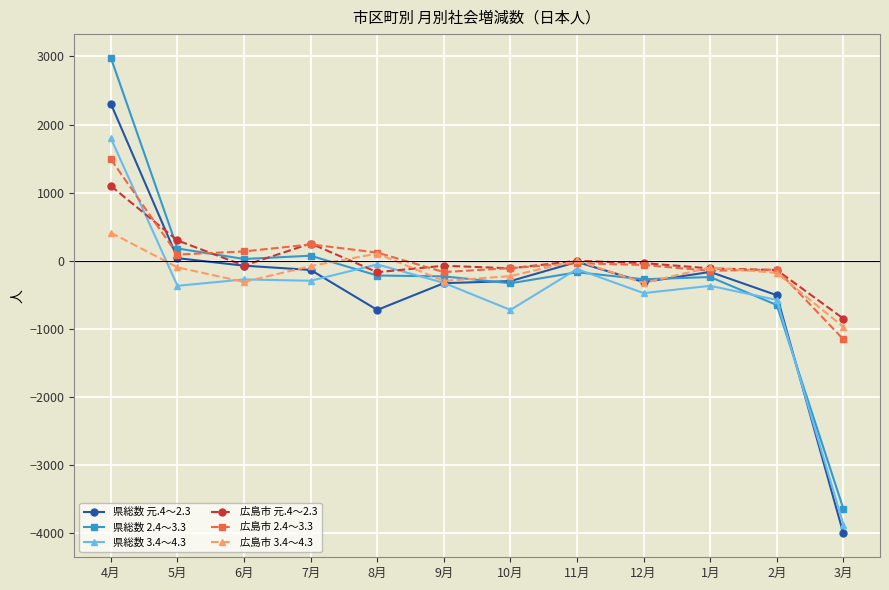

What is the value of the 県総数 2.4～3.3 point at the 4th from the left?

74